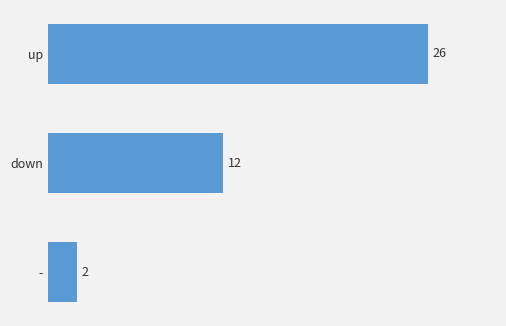

Rank the categories by value from highest to lowest.

up, down, -